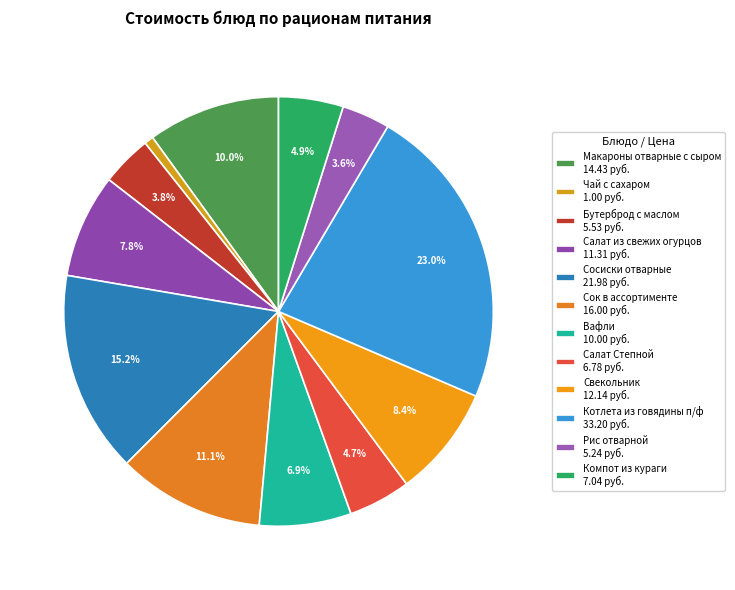

To the nearest percent, what is the difference between the Сосиски отварные and Вафли slice percentages?

8%